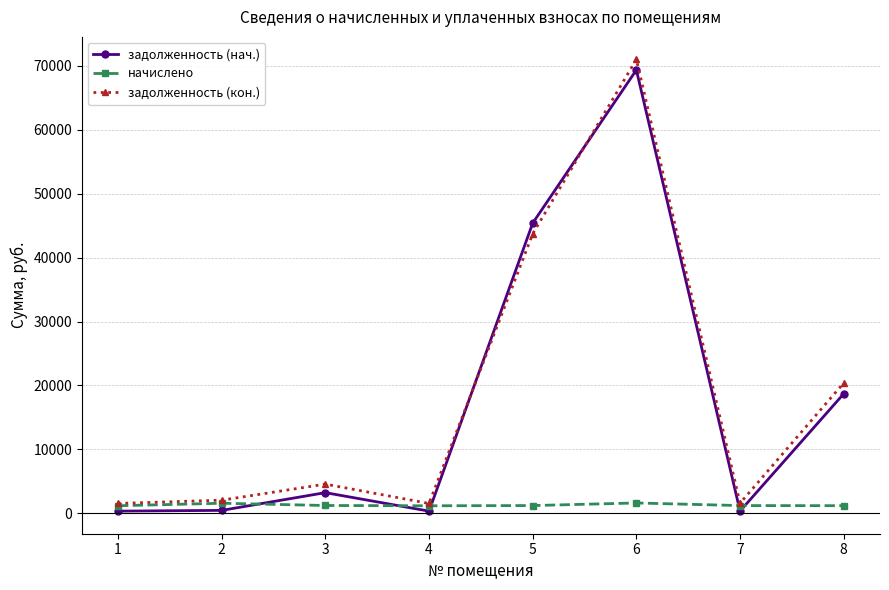

The начислено series shows 1594.3 at 2. True or false?

True